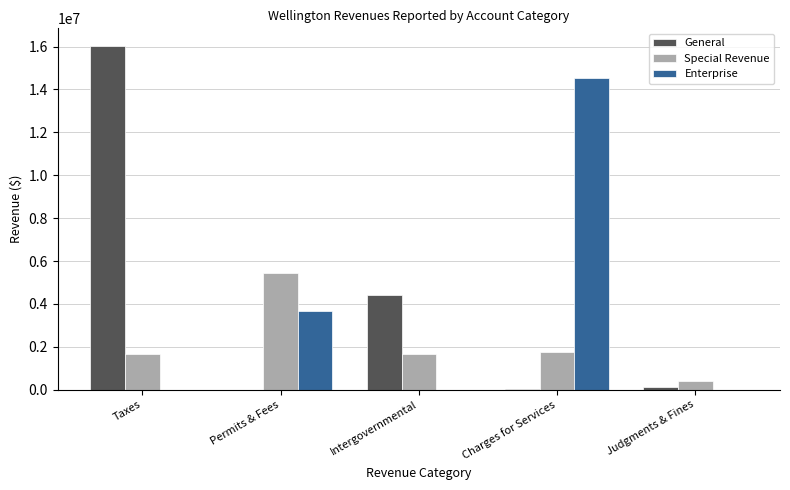

Are the bars horizontal?

No